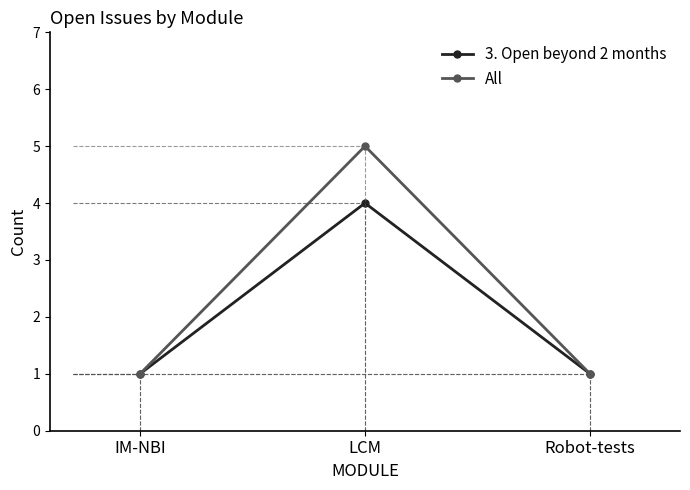

Is this an area chart (filled region under the line)?

No